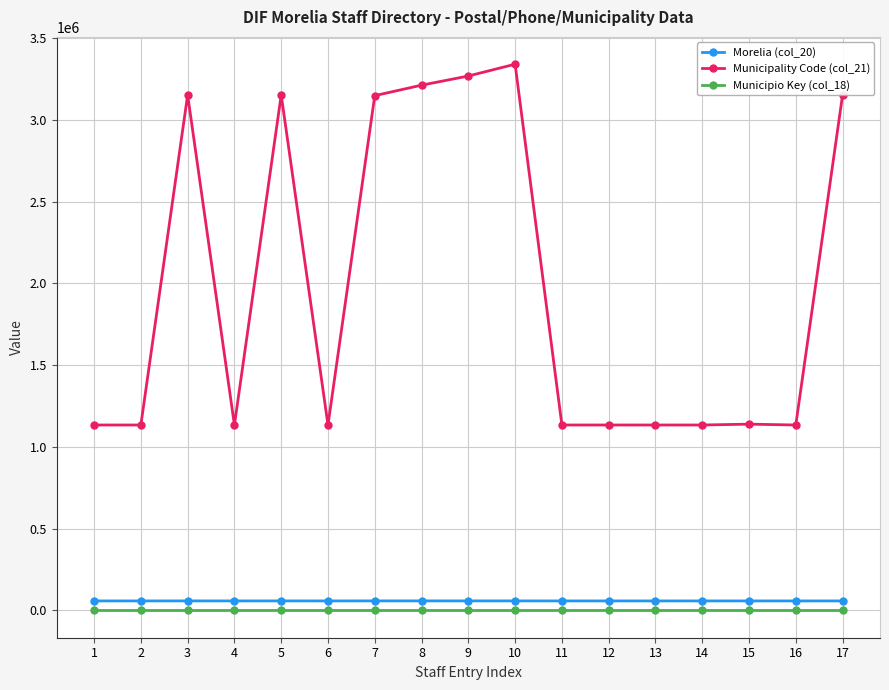

Which series has the widest spread of values?

Municipality Code (col_21)